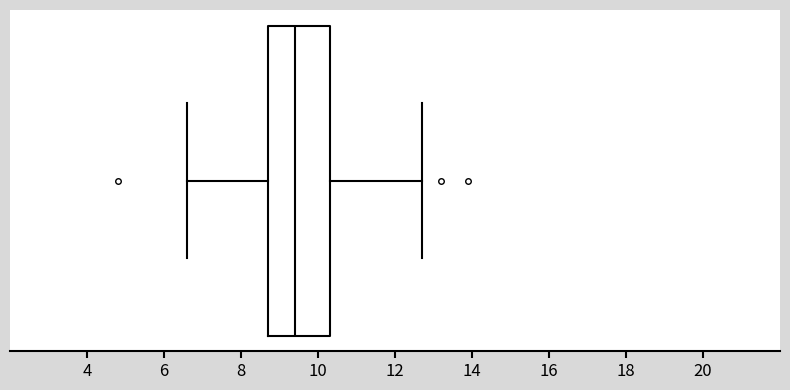

Transcribe this box plot: give where the median line is, the range the box spans, and where the two whiskers end, as read against the x-axis. The values are not printed on the chart, so give them approximately, as read against the axis.

median 9.4, box 8.8 to 10.4, whiskers 6.6 to 12.8